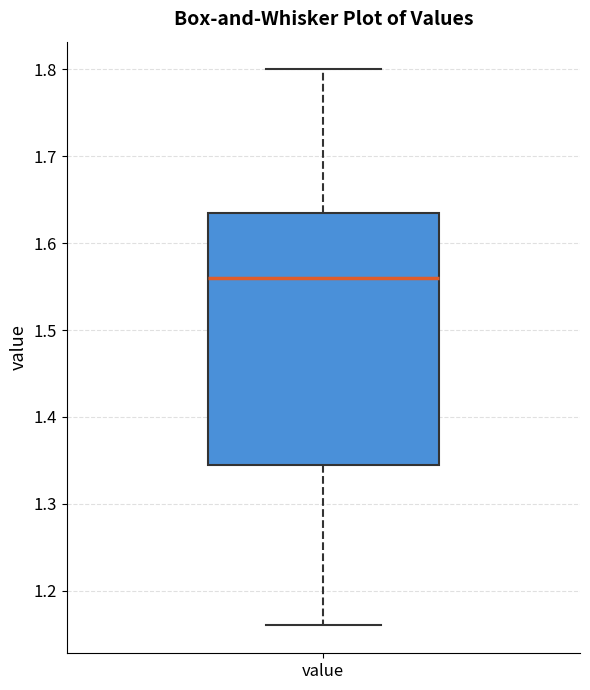

Transcribe this box plot: give where the median line is, the range the box spans, and where the two whiskers end, as read against the y-axis. The values are not printed on the chart, so give them approximately, as read against the axis.

median 1.56, box 1.35 to 1.64, whiskers 1.16 to 1.80